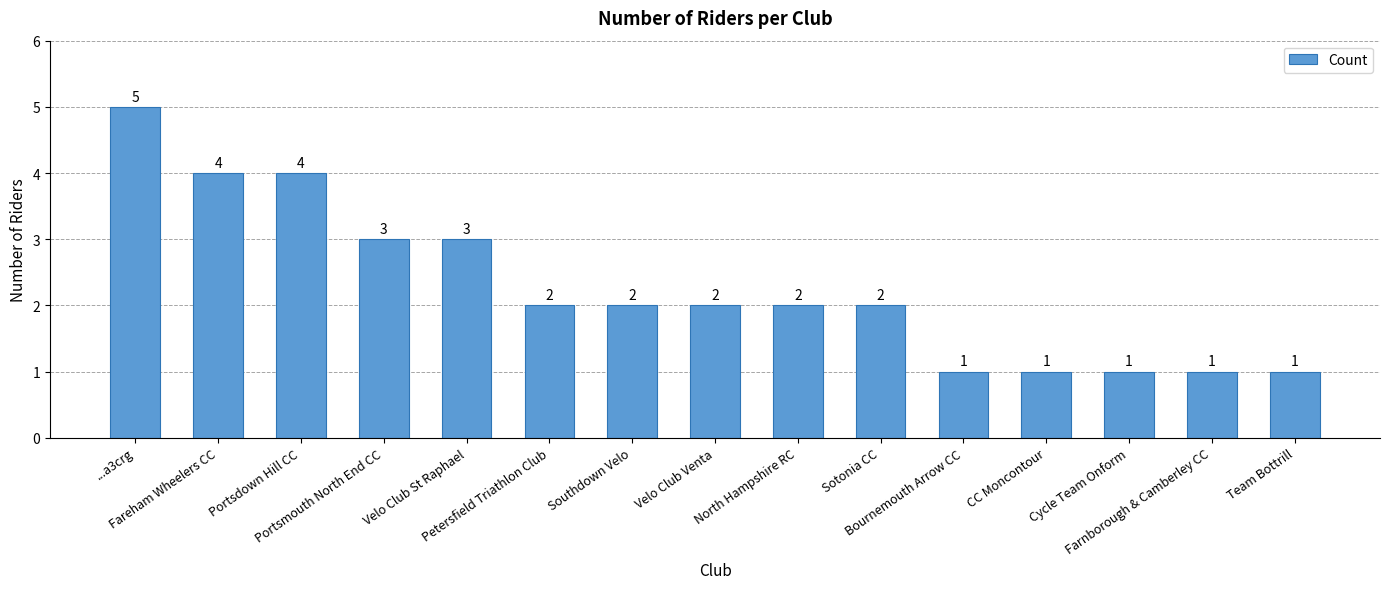

What is the smallest value displayed?

1